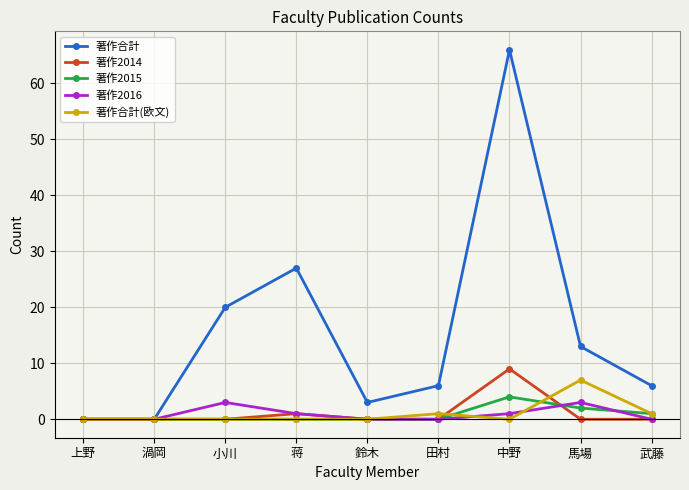

How many lines are shown in the chart?

5